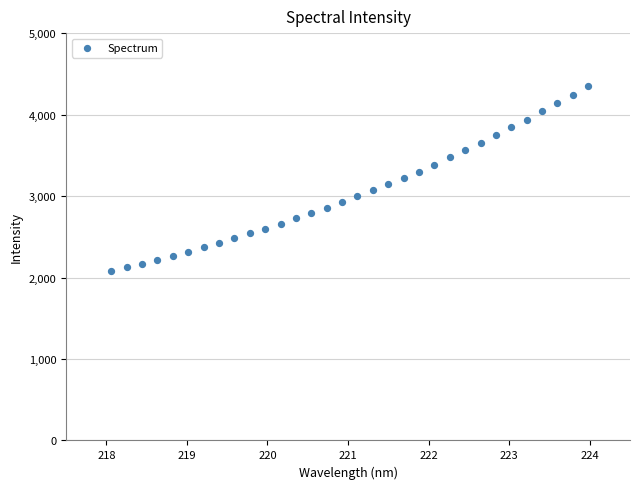

What is the range of Y values (max minus min)?

2271.7